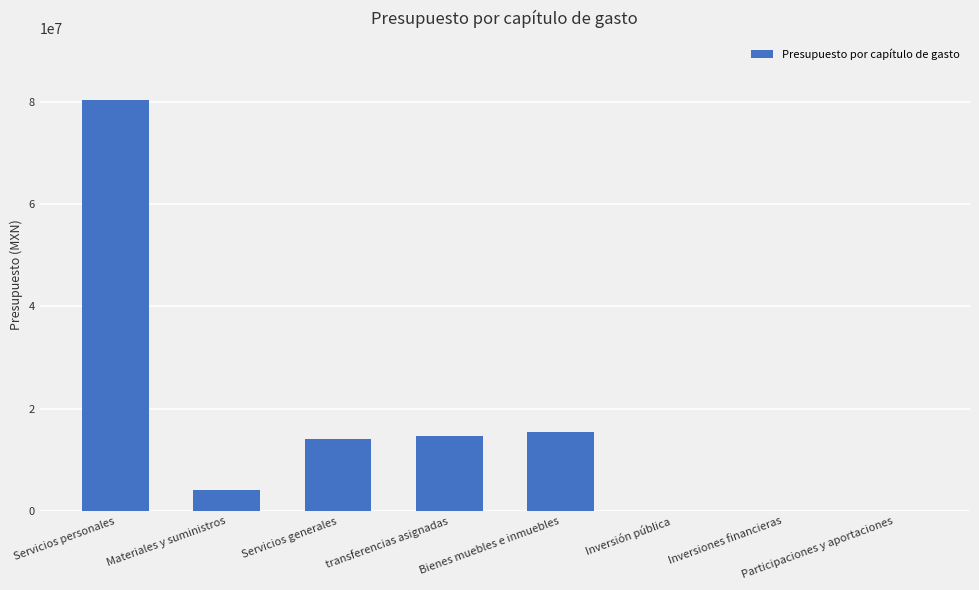

Is it true that the value at transferencias asignadas is 7703800?

False